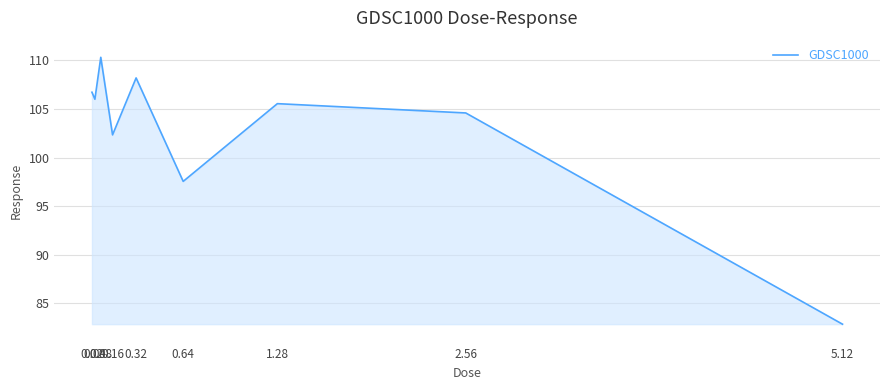

Which category has the highest value across all series?

0.08